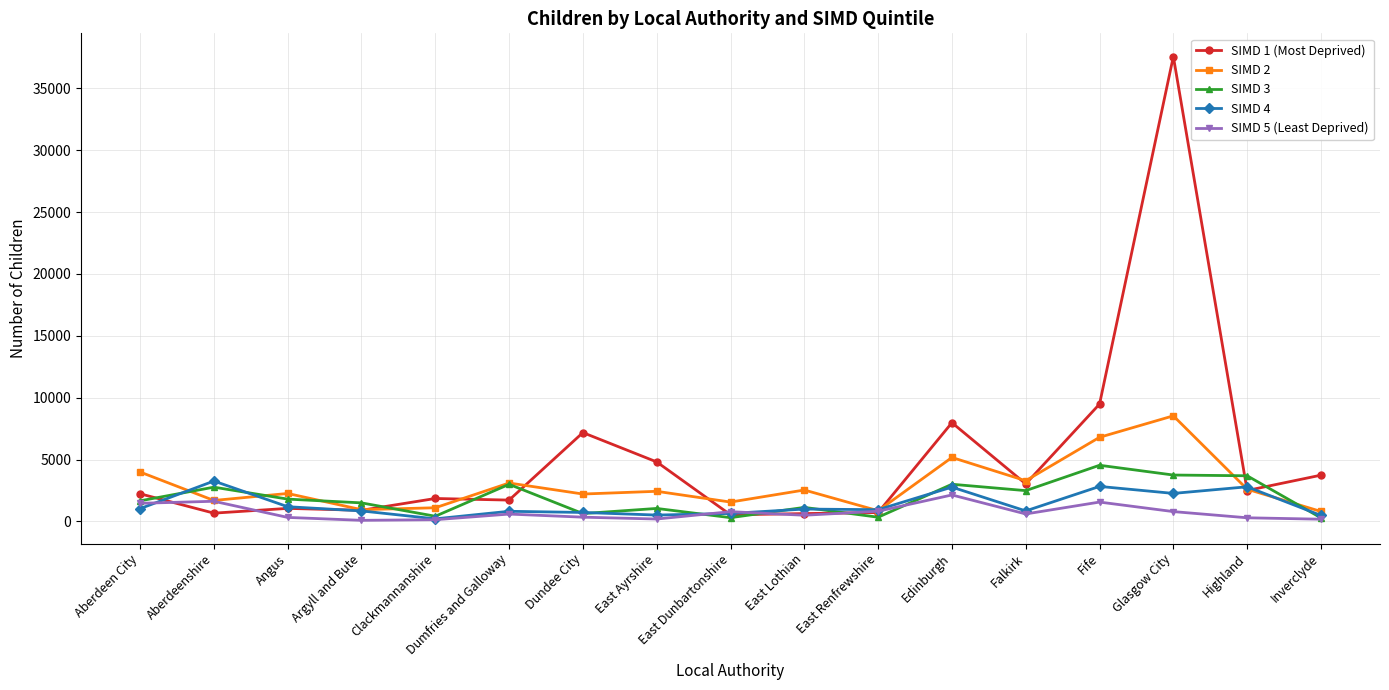

What is the label of the 16th point from the left?

Highland